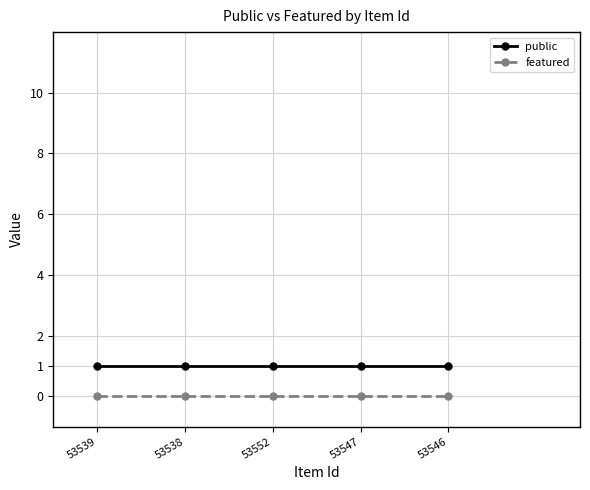

Is it true that featured equals 0 at 53547?

True